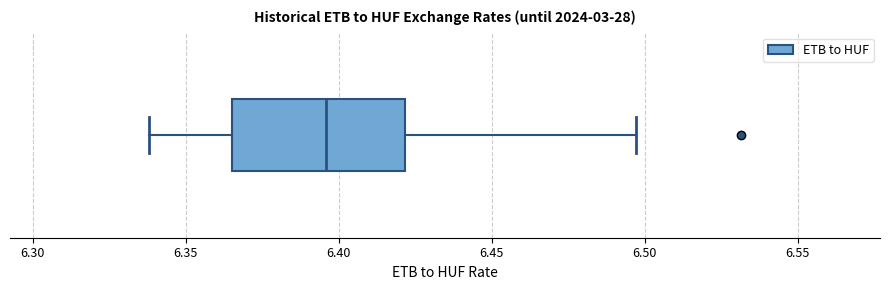

Read this box plot against the x-axis: the position of the median line, the range covered by the box, and the ends of both whiskers. The values are not printed on the chart, so give them approximately, as read against the axis.

median 6.395, box 6.365 to 6.420, whiskers 6.340 to 6.495